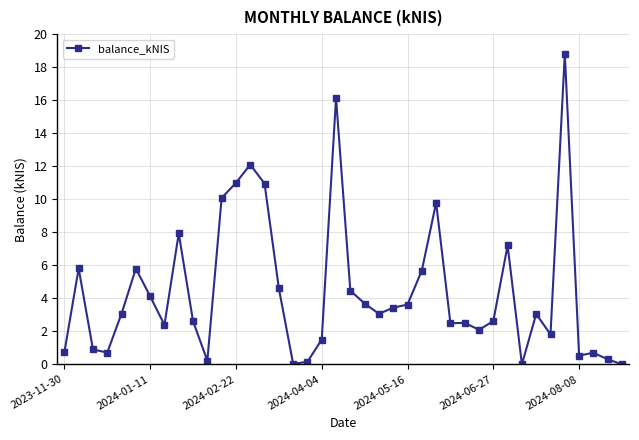

What is the value of the 4th point from the left?

0.7